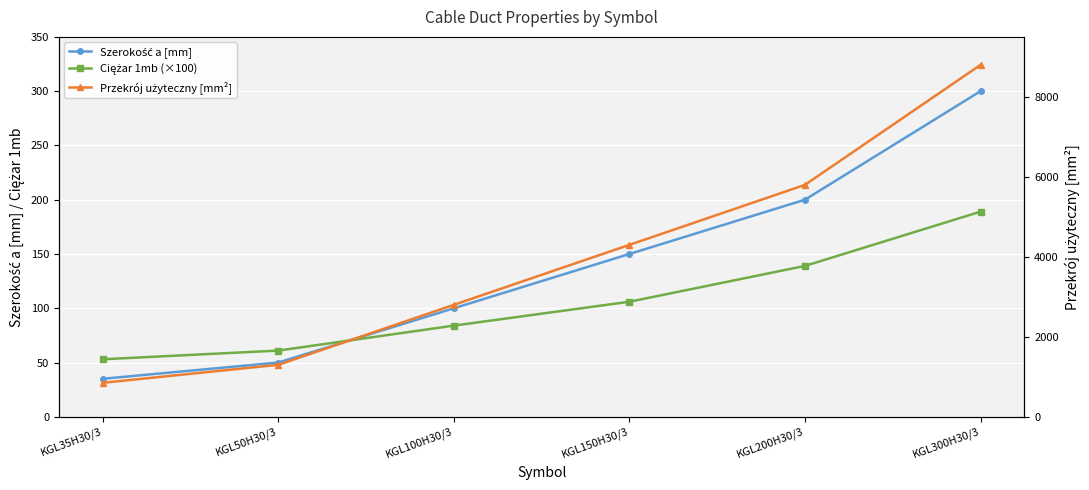

What is the sum of all Przekrój użyteczny [mm²] values?

23850